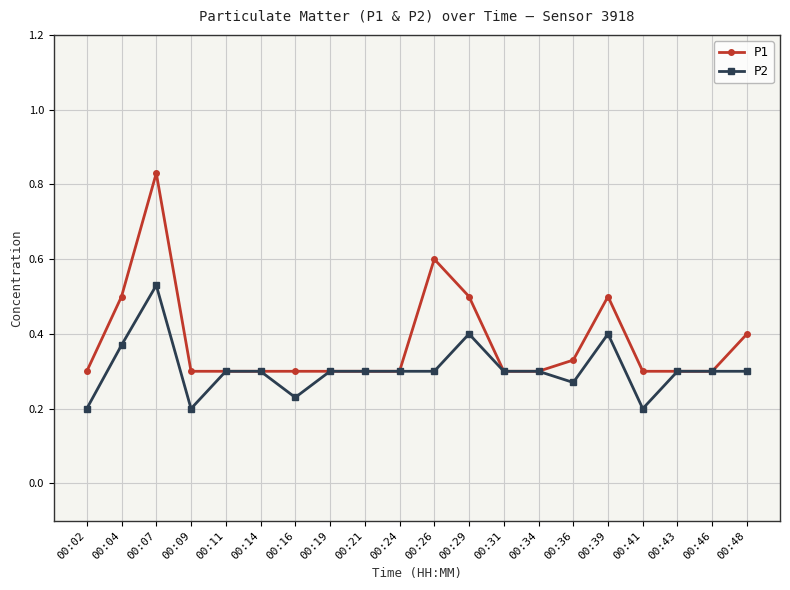

List the series in order of their overall mean, lowest first.

P2, P1